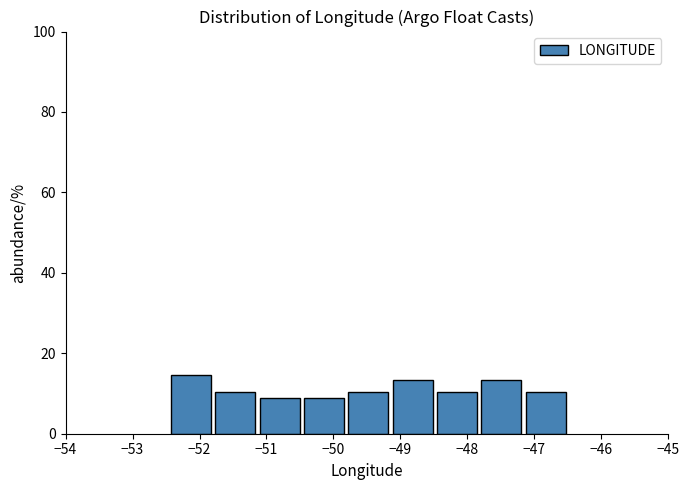

Reading left to right, transcribe this chart: for each bar, give the range it covers on the x-axis and its height. Neither the bar edges nor the heights are printed on the chart, so give them approximately, as read against the axes.

-52.5 to -51.8: 14
-51.8 to -51.1: 10
-51.1 to -50.5: 8
-50.5 to -49.8: 8
-49.8 to -49.1: 10
-49.1 to -48.5: 14
-48.5 to -47.8: 10
-47.8 to -47.2: 14
-47.2 to -46.5: 10